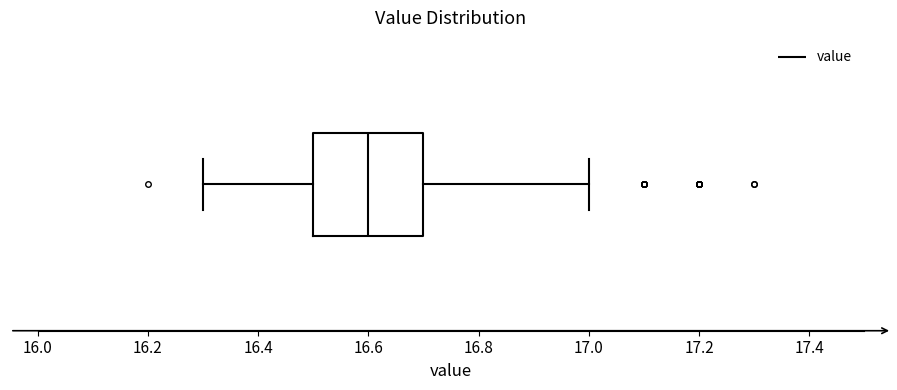

Read this box plot against the x-axis: the position of the median line, the range covered by the box, and the ends of both whiskers. The values are not printed on the chart, so give them approximately, as read against the axis.

median 16.6, box 16.5 to 16.7, whiskers 16.3 to 17.0